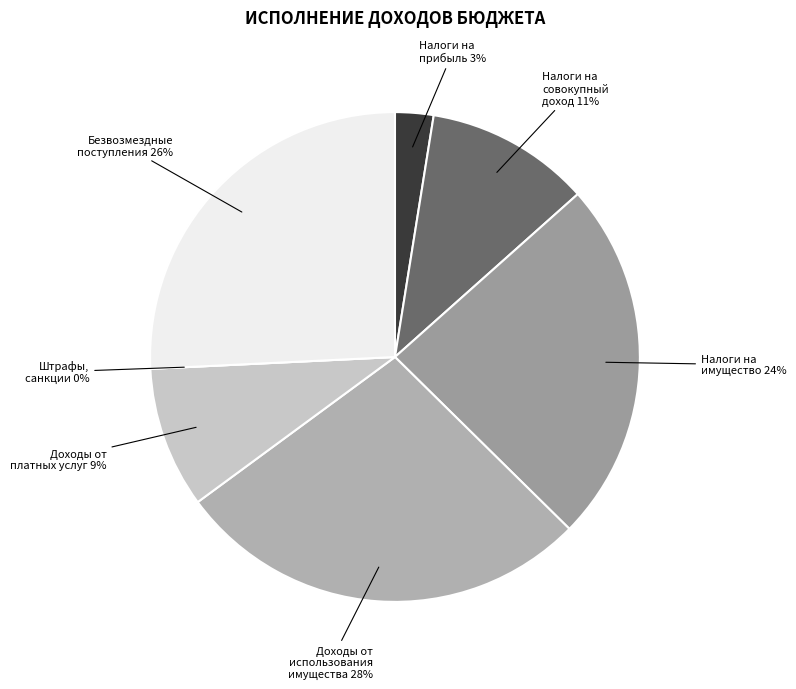

How many slices are in this pie chart?

7